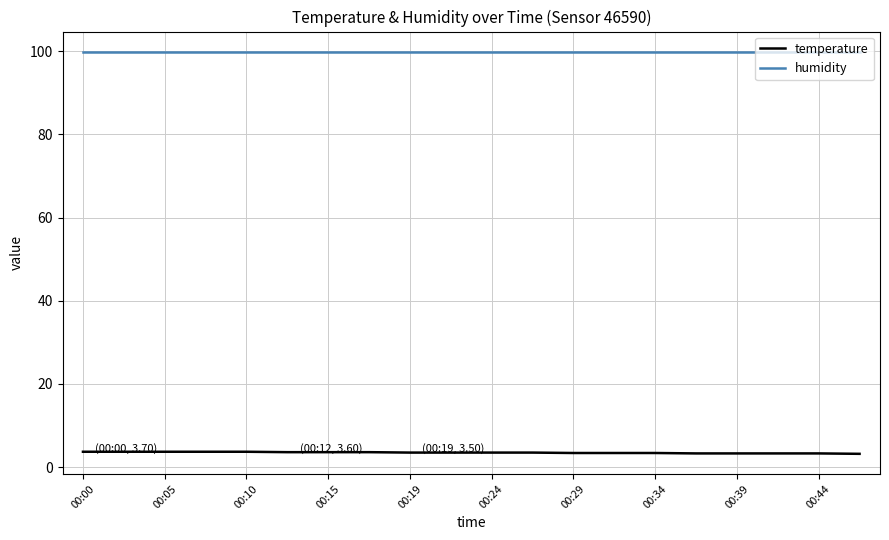

List the series in order of their peak value, highest first.

humidity, temperature